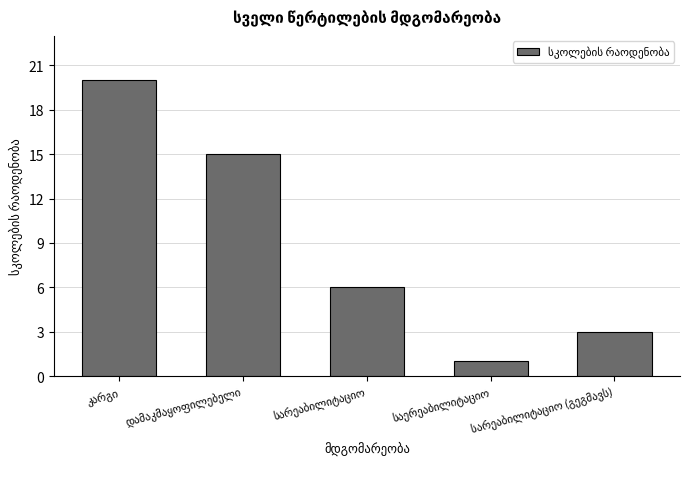

What is the greatest value displayed?

20